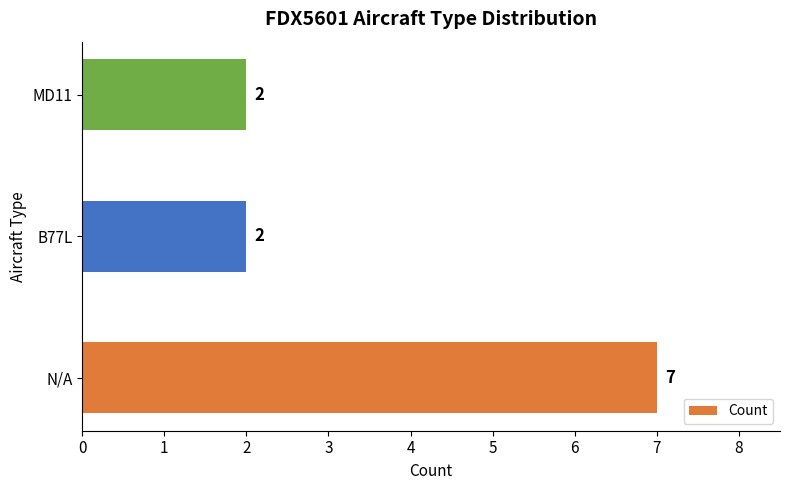

The chart shows a value of 2 at B77L. True or false?

True